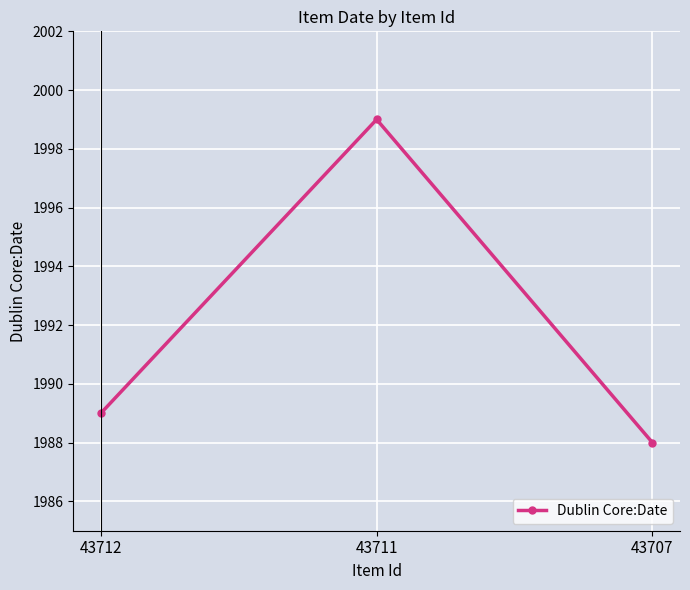

Rank the categories by value from lowest to highest.

43707, 43712, 43711